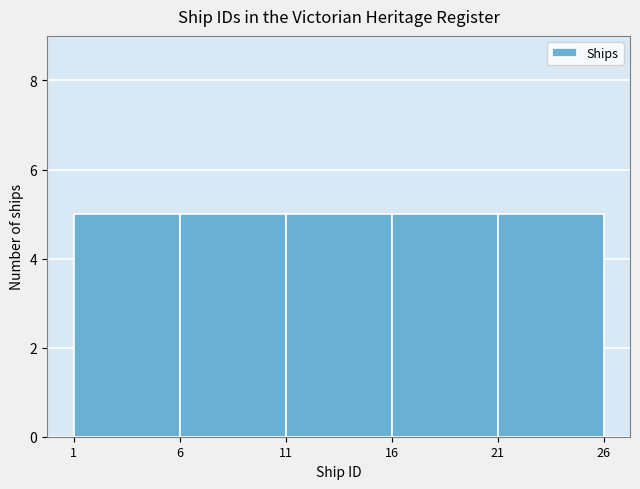

How tall is the bar that spans 16 to 21 on the x-axis? The values are not printed on the chart, so give them approximately, as read against the axis.

5